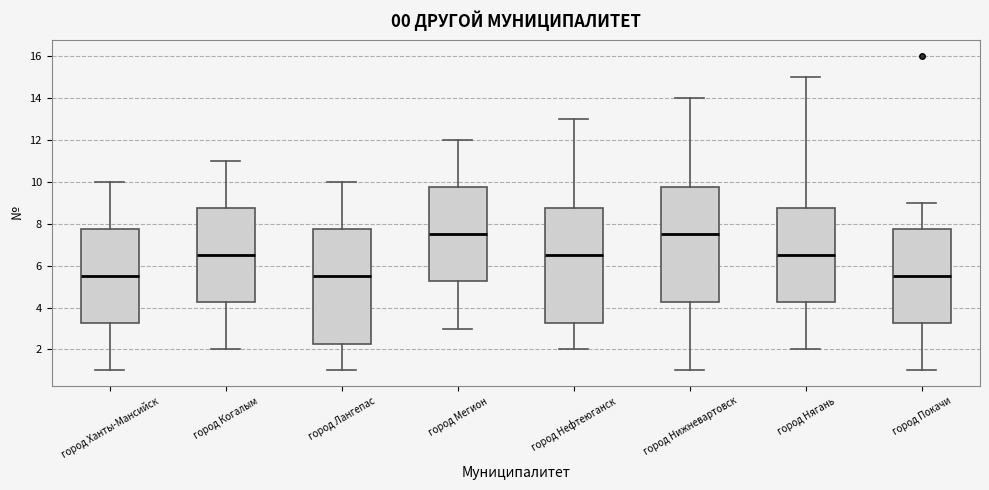

Reading left to right, read every box against the y-axis: the position of its median line, the range the box covers, and the ends of its whiskers. The values are not printed on the chart, so give them approximately, as read against the axis.

город Ханты-Мансийск: median 5.6, box 3.2 to 7.8, whiskers 1.0 to 10.0
город Когалым: median 6.6, box 4.2 to 8.8, whiskers 2.0 to 11.0
город Лангепас: median 5.6, box 2.2 to 7.8, whiskers 1.0 to 10.0
город Мегион: median 7.6, box 5.2 to 9.8, whiskers 3.0 to 12.0
город Нефтеюганск: median 6.6, box 3.2 to 8.8, whiskers 2.0 to 13.0
город Нижневартовск: median 7.6, box 4.2 to 9.8, whiskers 1.0 to 14.0
город Нягань: median 6.6, box 4.2 to 8.8, whiskers 2.0 to 15.0
город Покачи: median 5.6, box 3.2 to 7.8, whiskers 1.0 to 9.0